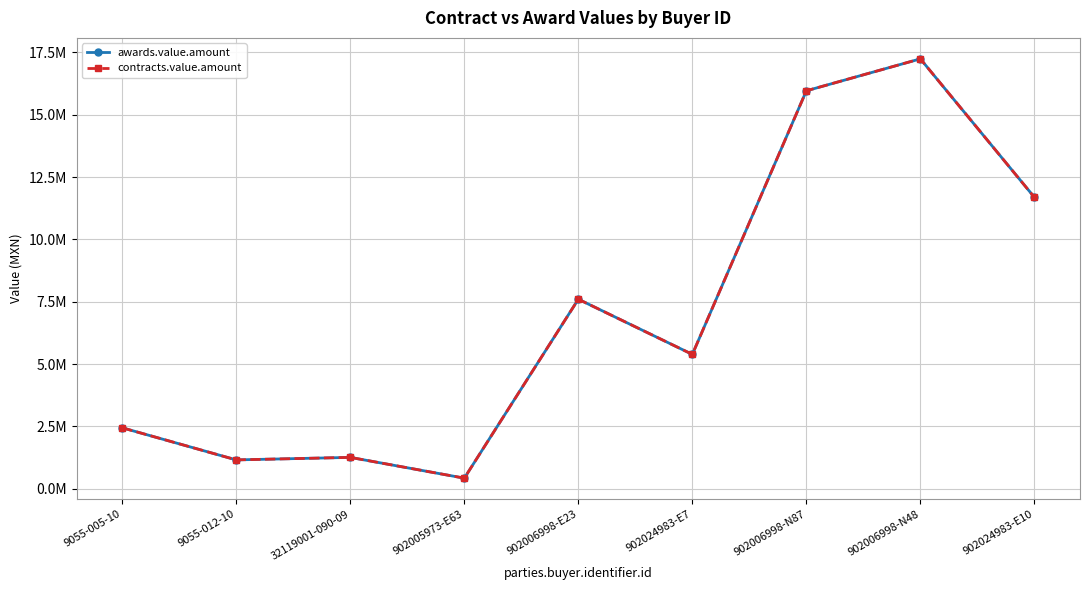

Between 902006998-E23 and 902006998-N87, which series saw the biggest shift?

awards.value.amount